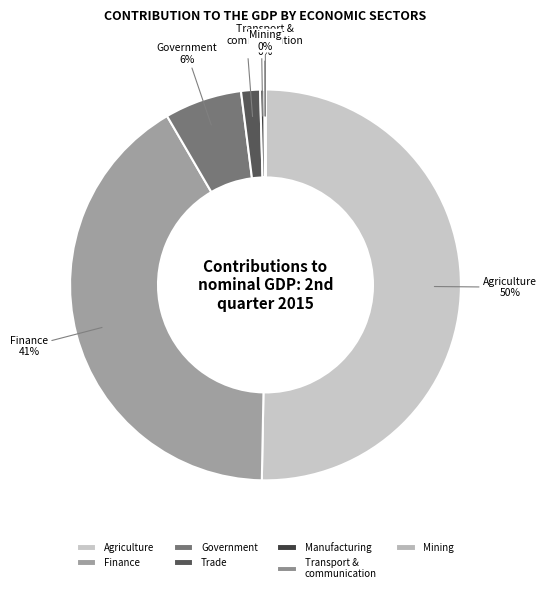

Do Agriculture and Government together represent more than half of the pie?

Yes